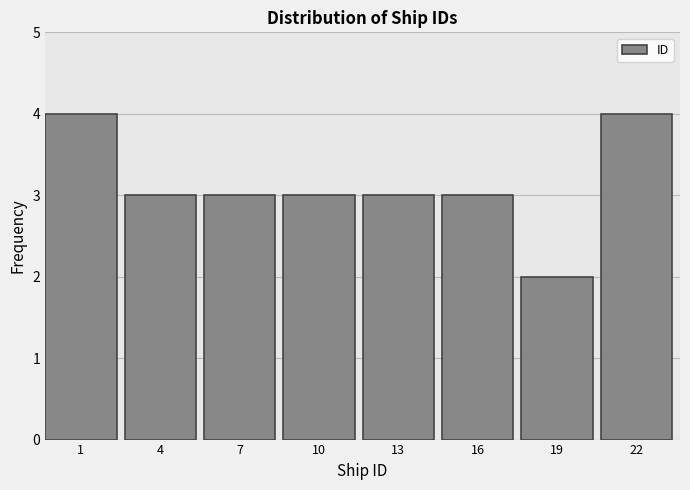

Reading right to left, extract all data points from this chart.

4	2	3	3	3	3	3	4